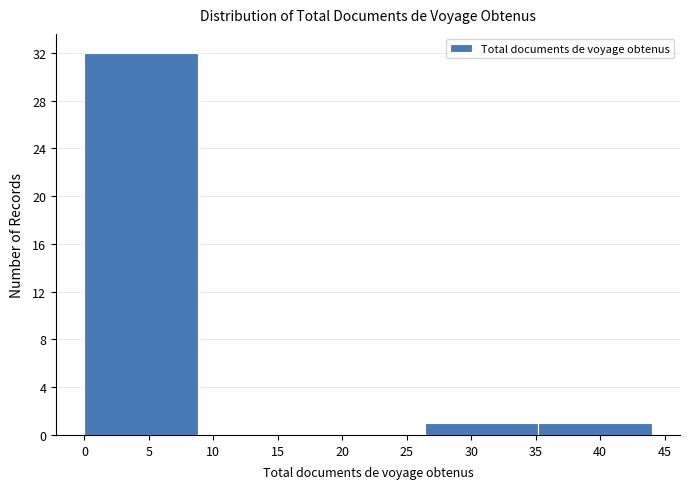

Which range on the x-axis has the tallest bar?

0.0 to 8.8